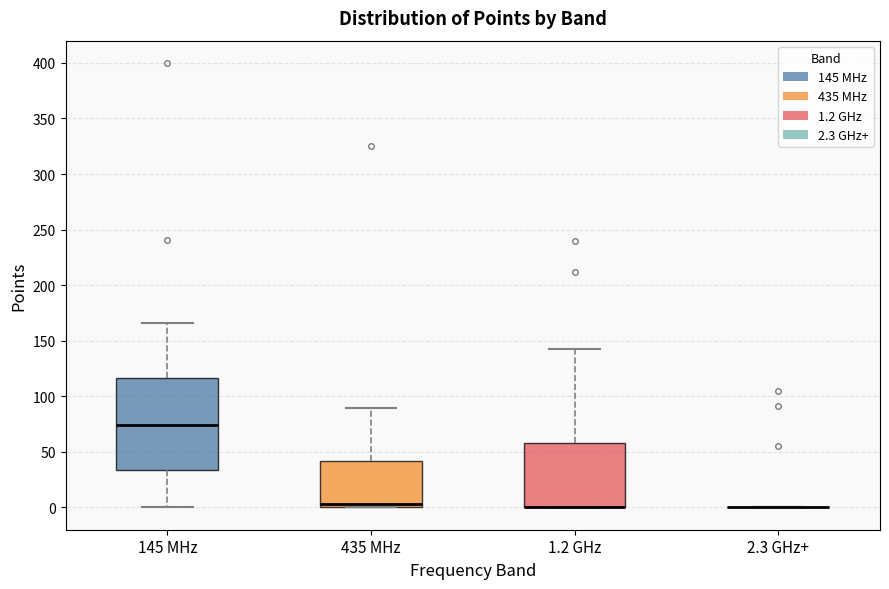

Reading left to right, transcribe this box plot: for each box, give where its median line is, the range the box spans, and where its two whiskers end, as read against the y-axis. The values are not printed on the chart, so give them approximately, as read against the axis.

145 MHz: median 75, box 35 to 115, whiskers 0 to 165
435 MHz: median 5, box 0 to 40, whiskers 0 to 90
1.2 GHz: median 0 (drawn on the box's lower edge), box 0 to 60, whiskers 0 to 140
2.3 GHz+: box collapsed to a line at 0, whiskers 0 to 0